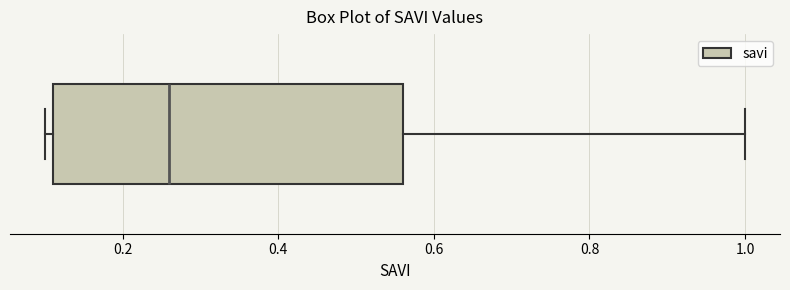

Transcribe this box plot: give where the median line is, the range the box spans, and where the two whiskers end, as read against the x-axis. The values are not printed on the chart, so give them approximately, as read against the axis.

median 0.26, box 0.12 to 0.56, whiskers 0.10 to 1.00